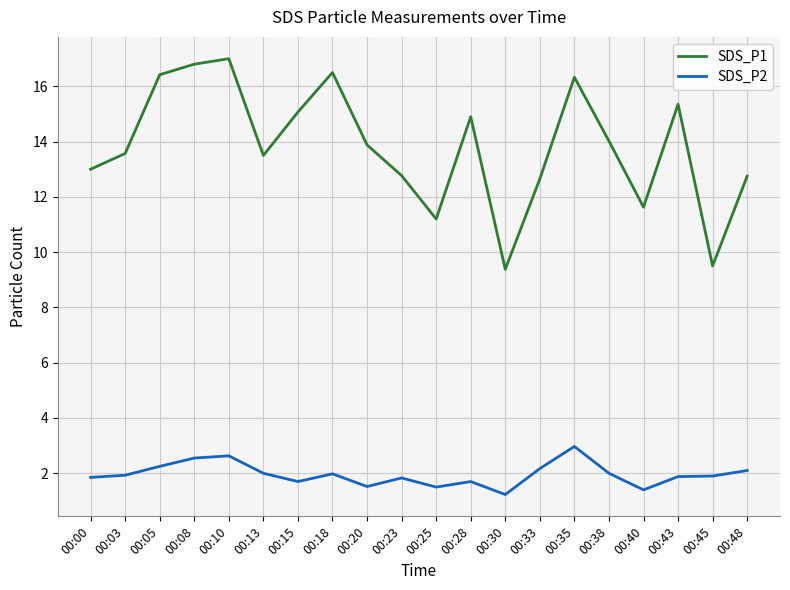

What is the difference between the SDS_P2 values at 00:03 and 00:30?

0.7